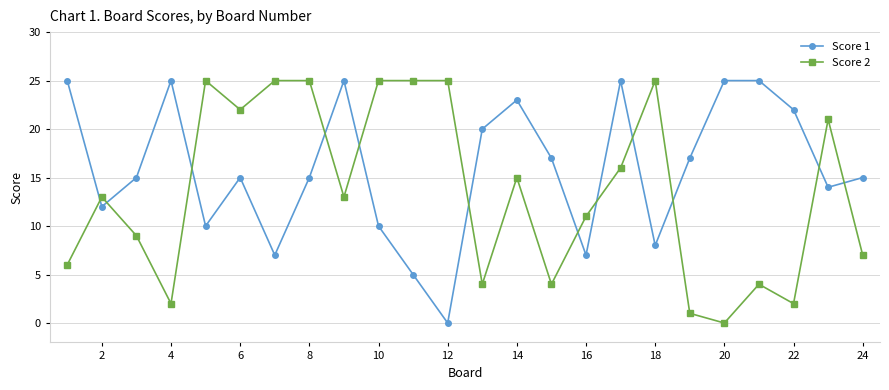

True or false: Score 2 and Score 1 cross at least once.

True